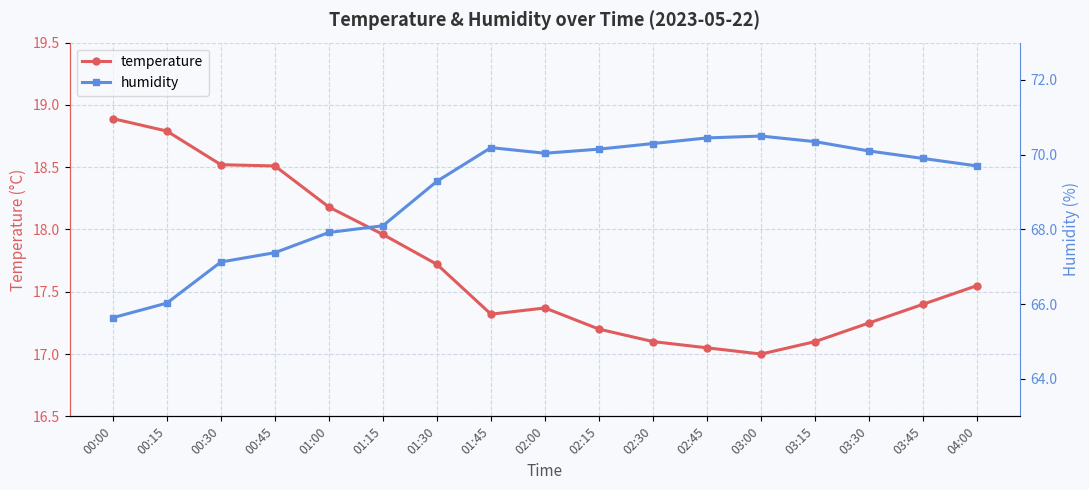

Reading right to left, transcribe all the data shown in this chart.

temperature: 04:00=17.6	03:45=17.4	03:30=17.2	03:15=17.1	03:00=17.0	02:45=17.1	02:30=17.1	02:15=17.2	02:00=17.4	01:45=17.3	01:30=17.7	01:15=18.0	01:00=18.2	00:45=18.5	00:30=18.5	00:15=18.8	00:00=18.9
humidity: 04:00=69.7	03:45=69.9	03:30=70.1	03:15=70.3	03:00=70.5	02:45=70.5	02:30=70.3	02:15=70.2	02:00=70.0	01:45=70.2	01:30=69.3	01:15=68.1	01:00=67.9	00:45=67.4	00:30=67.1	00:15=66.0	00:00=65.6